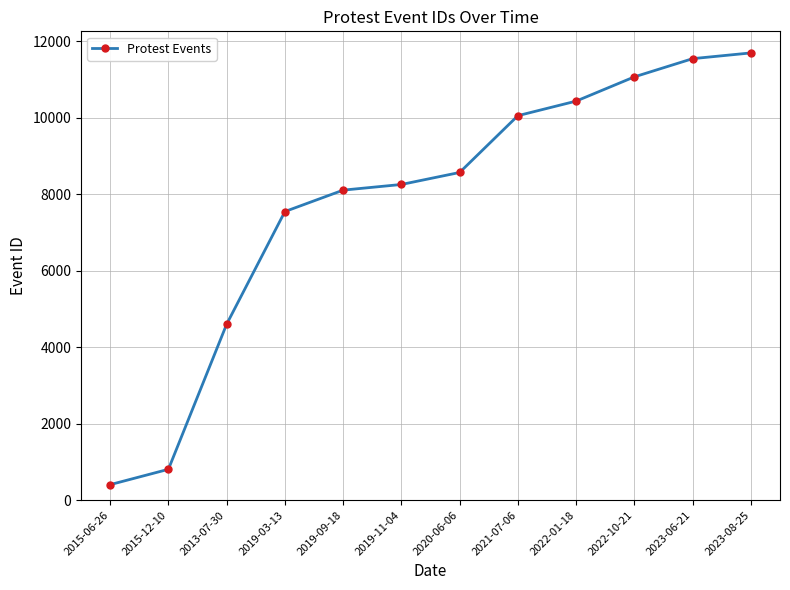

Reading left to right, list all the values displayed in this chart.

2015-06-26=406	2015-12-10=807	2013-07-30=4601	2019-03-13=7547	2019-09-18=8107	2019-11-04=8255	2020-06-06=8569	2021-07-06=10054	2022-01-18=10435	2022-10-21=11069	2023-06-21=11545	2023-08-25=11695